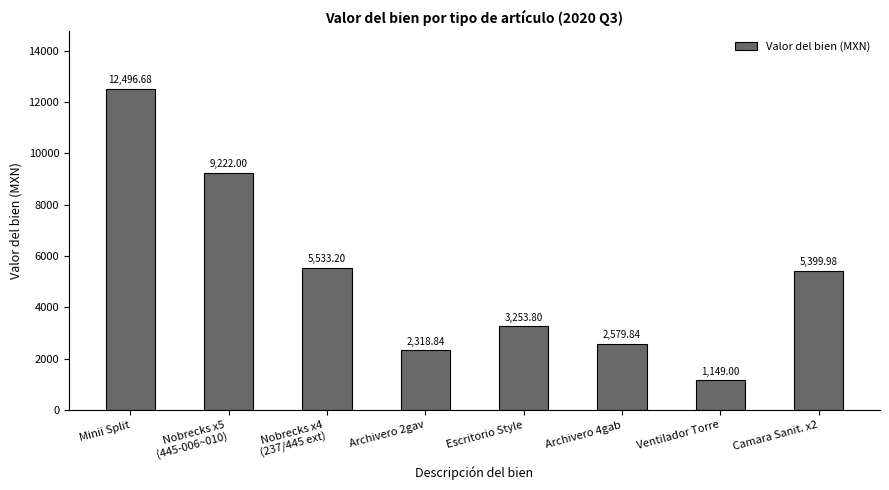

What is the label of the 2nd bar from the right?

Ventilador Torre